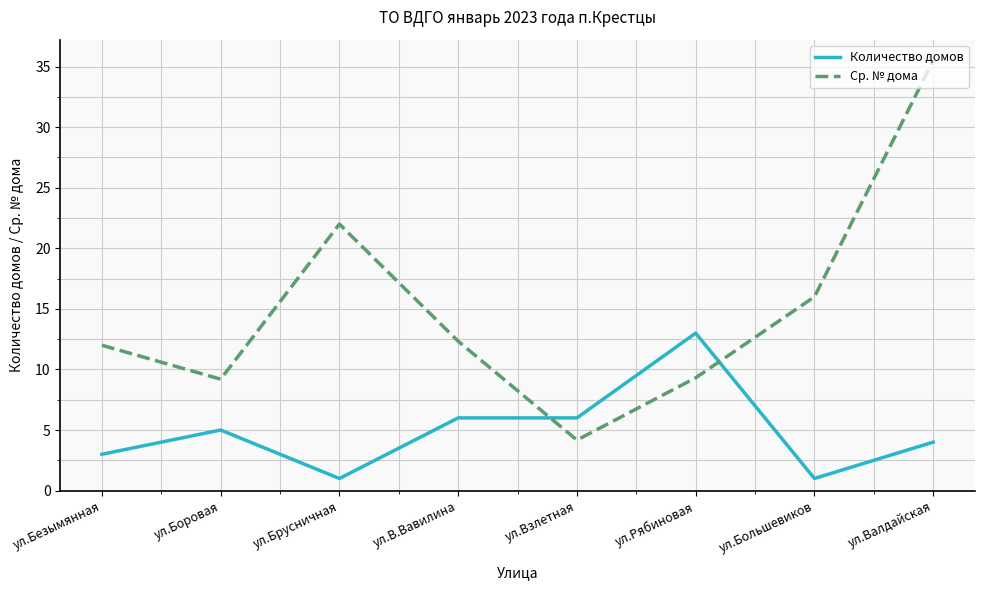

Which series ends up on top after the final intersection of Ср. № дома and Количество домов?

Ср. № дома